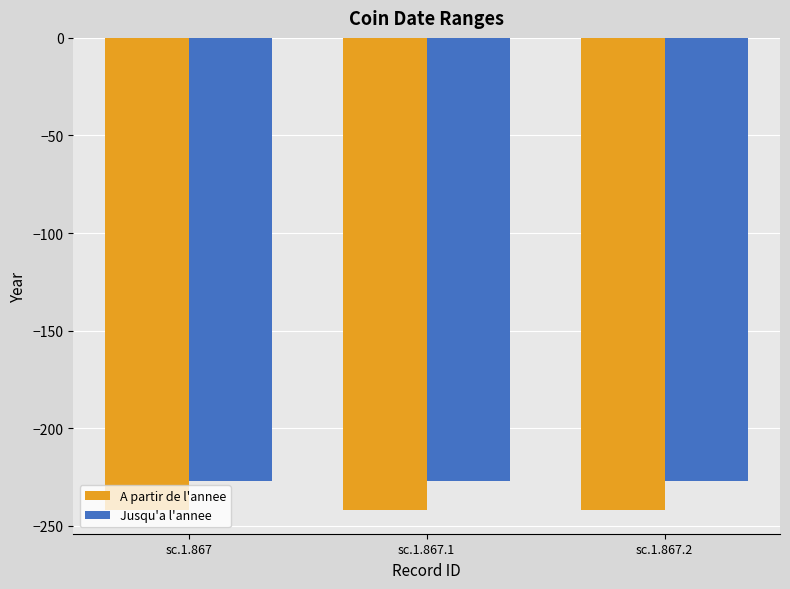

What is the minimum value for Jusqu'a l'annee?

-227